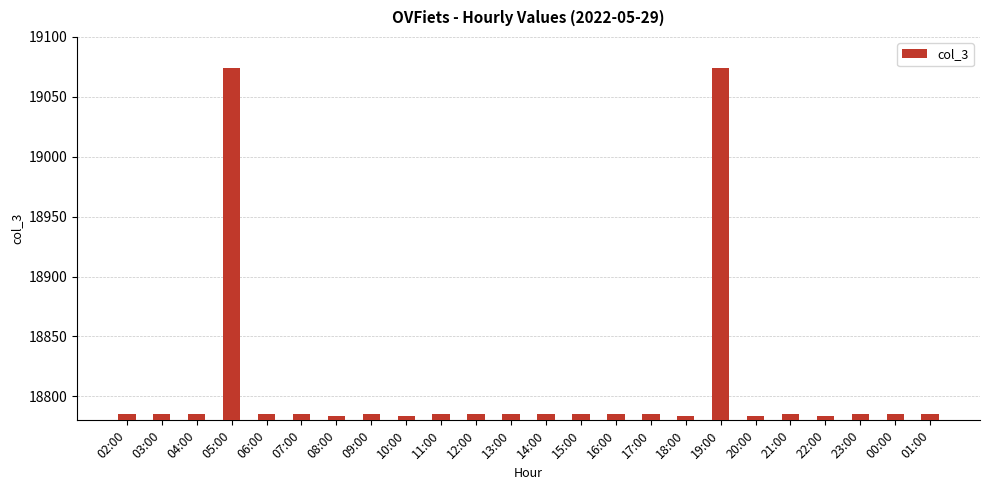

How many bars are there in total?

24